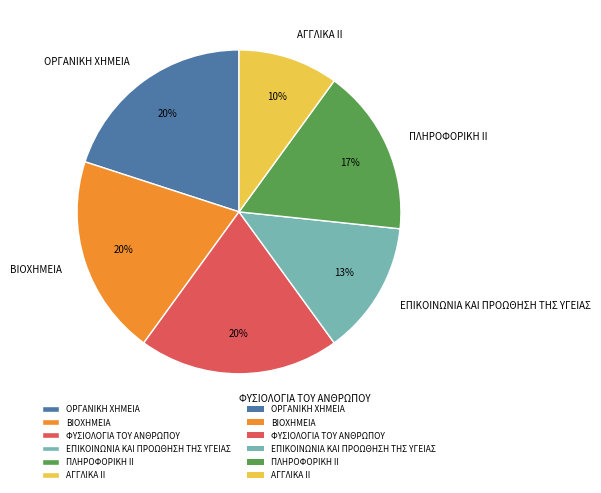

Does ΒΙΟΧΗΜΕΙΑ account for over 50% of the chart?

No